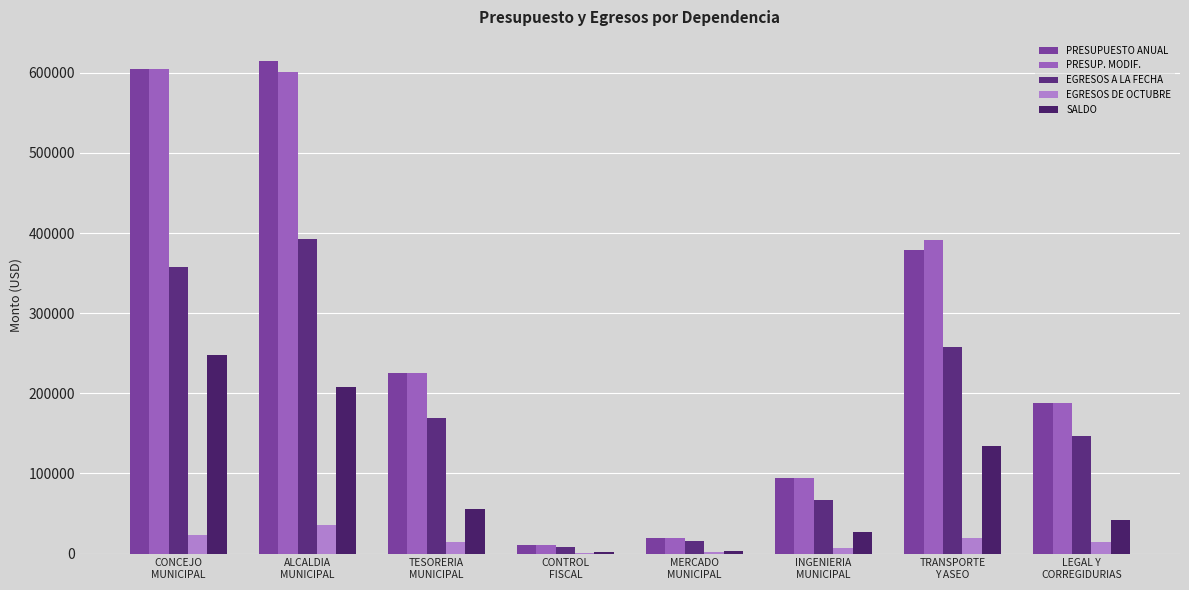

Are the bars grouped side by side (vs. stacked)?

Yes